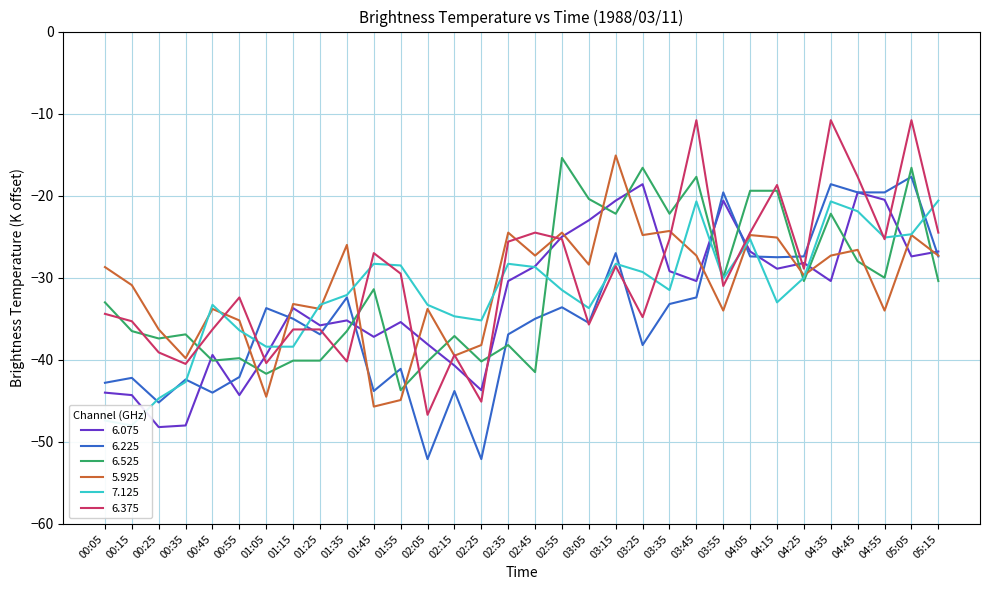

At which label is 6.225 closest to -34?

01:05